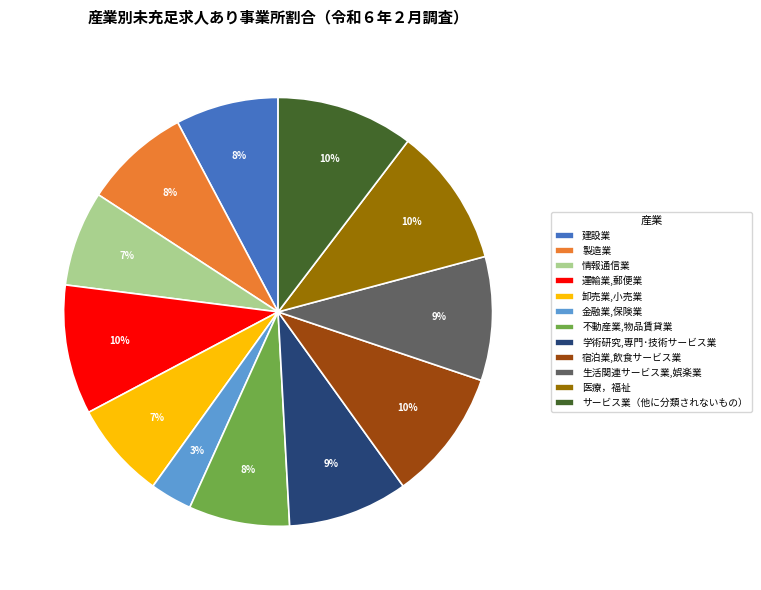

To the nearest percent, what is the difference between the largest and smallest slice percentages?

7%